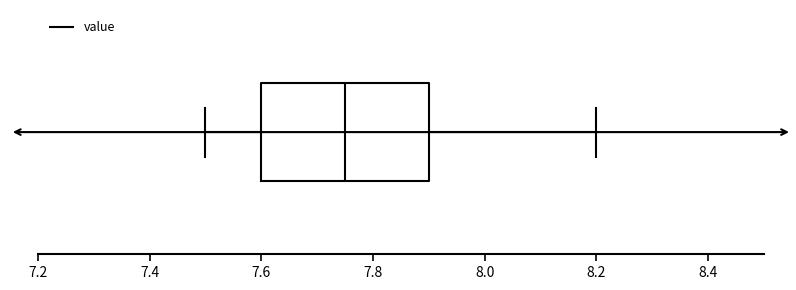

Transcribe this box plot: give where the median line is, the range the box spans, and where the two whiskers end, as read against the x-axis. The values are not printed on the chart, so give them approximately, as read against the axis.

median 7.76, box 7.60 to 7.90, whiskers 7.50 to 8.20